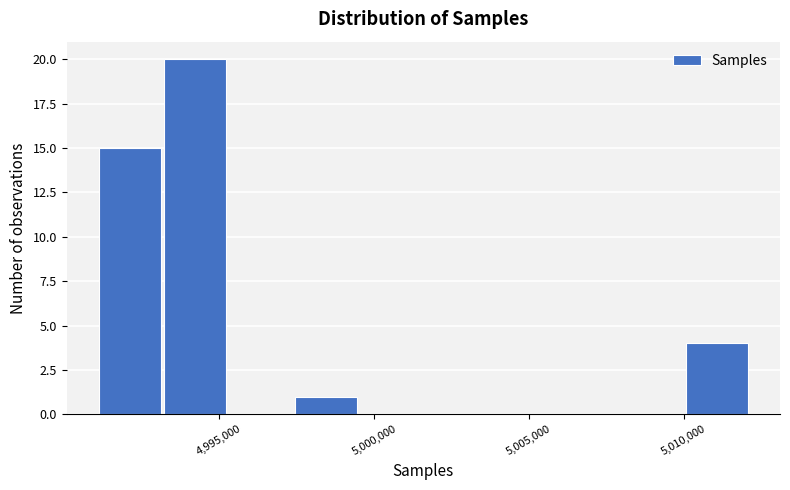

What is the height of the bar covering 4997500 to 4999500 on the x-axis? Neither the bar edges nor the heights are printed on the chart, so give them approximately, as read against the axes.

1